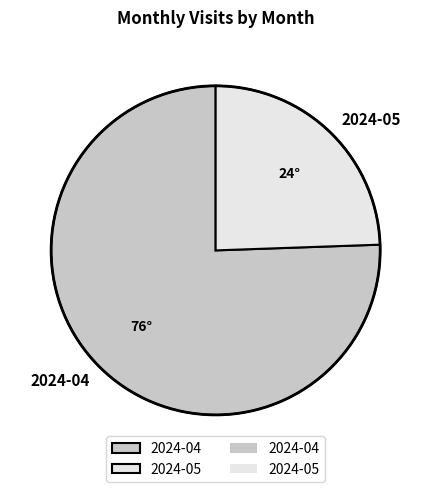

Approximately how many times larger is the value at 2024-04 compared to 2024-05?

3.1